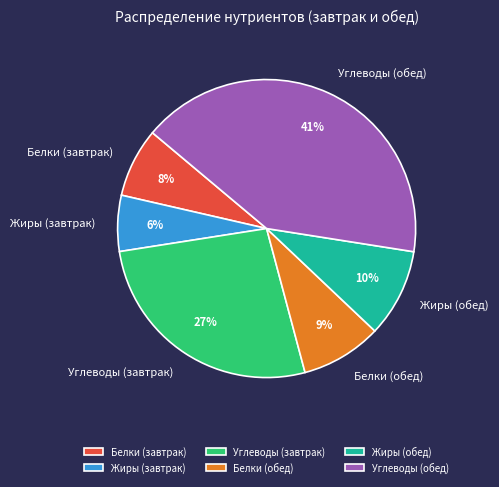

Combined, do Жиры (обед) and Углеводы (обед) account for over 50%?

Yes